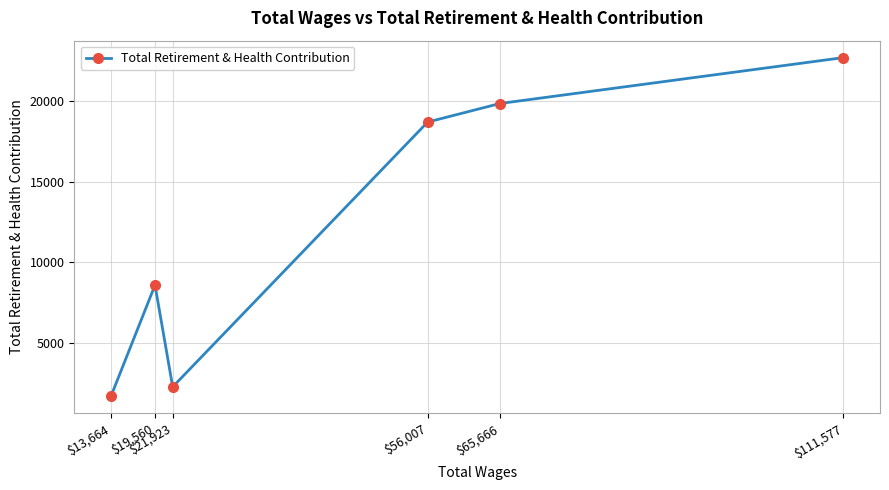

Is this an area chart (filled region under the line)?

No